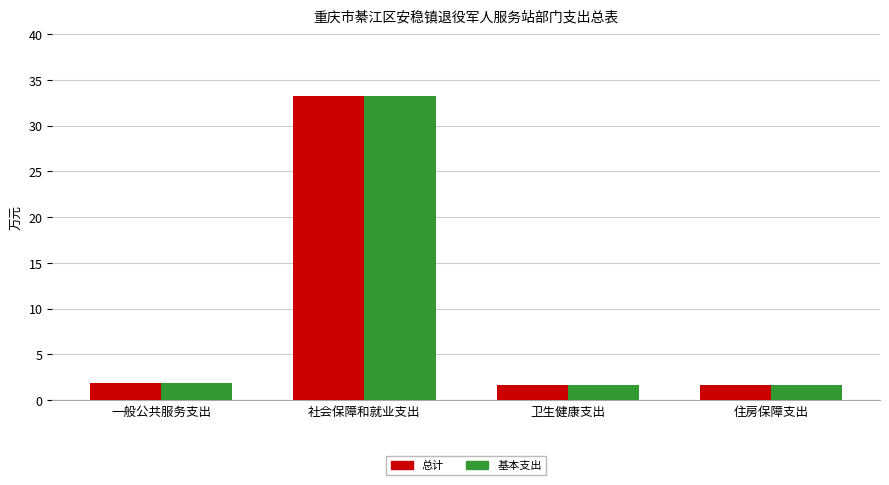

What is the greatest value displayed?

33.3